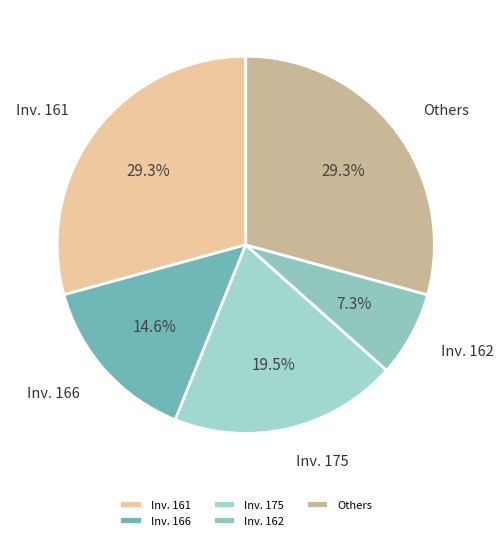

What is the smallest slice in the pie chart?

Inv. 162